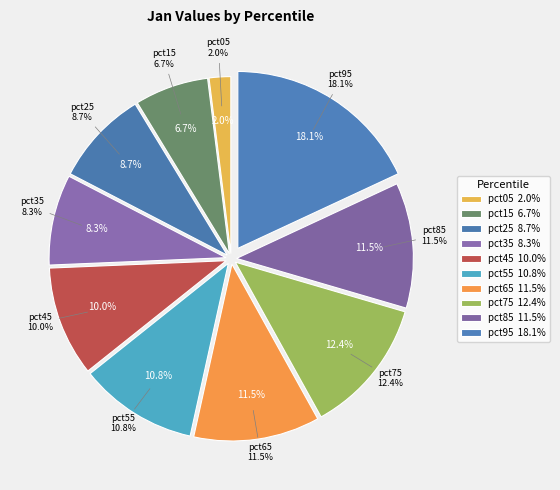

Is the sum of pct45 and pct55 greater than half?

No